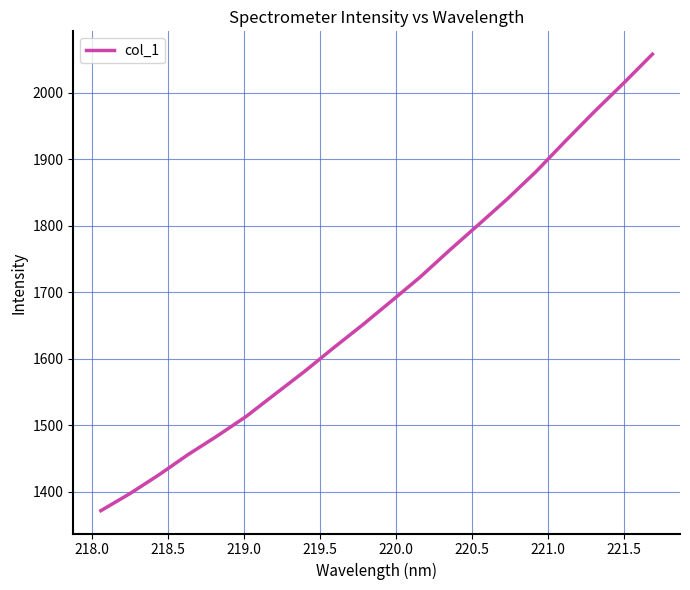

What is the minimum value shown in the chart?

1371.5